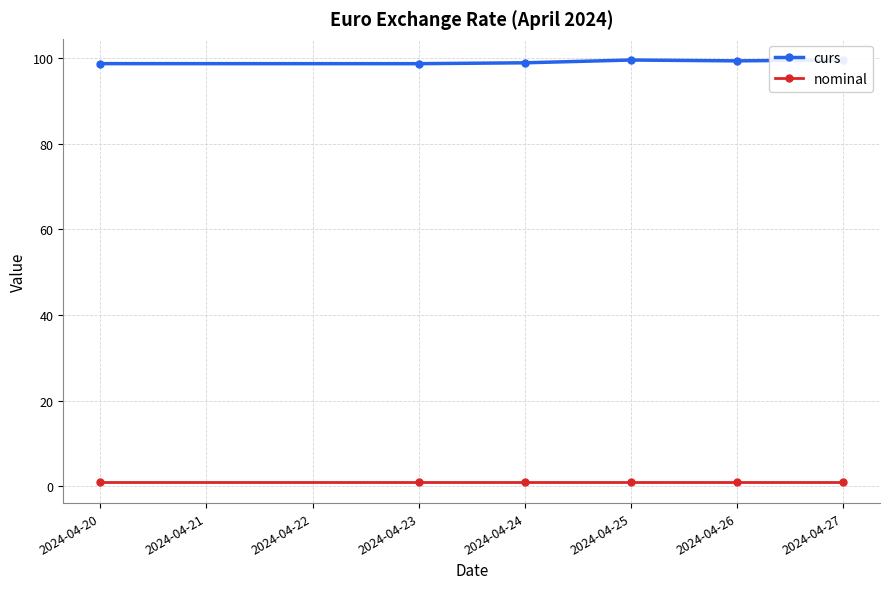

What is the smallest value displayed?

1.0